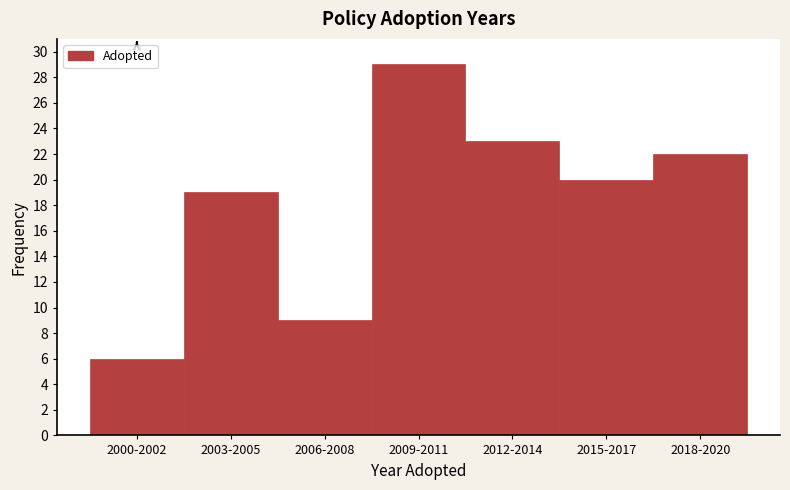

Reading left to right, transcribe all the data shown in this chart.

6	19	9	29	23	20	22